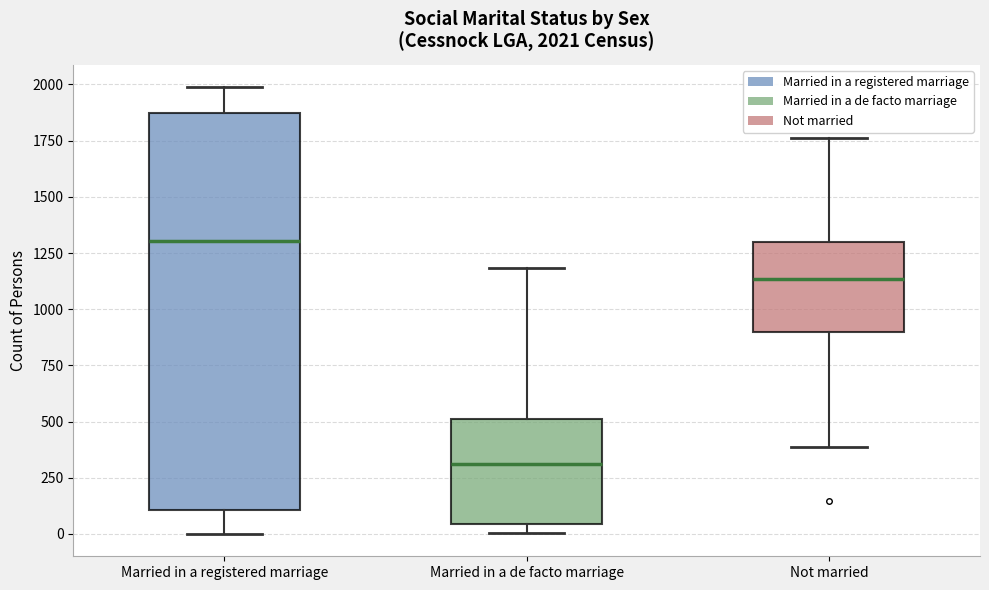

Which box's median line is the lowest?

Married in a de facto marriage